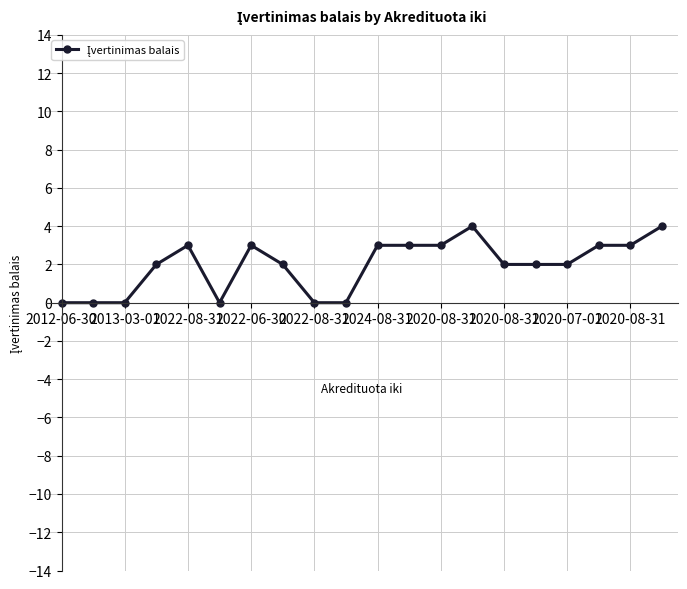

What is the maximum value shown in the chart?

4